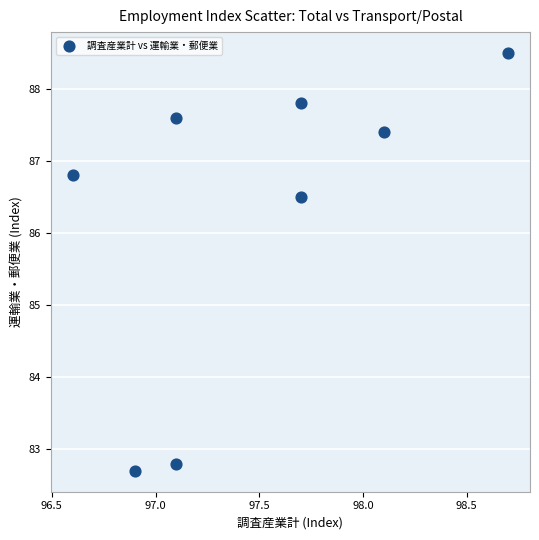

What Y value in the scatter plot is closest to 85?

86.5